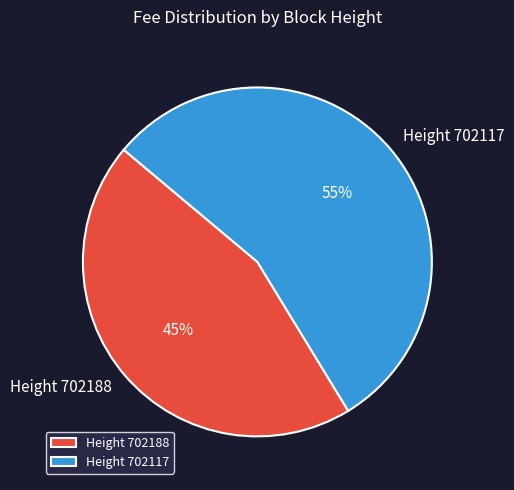

Do Height 702188 and Height 702117 together represent more than half of the pie?

Yes